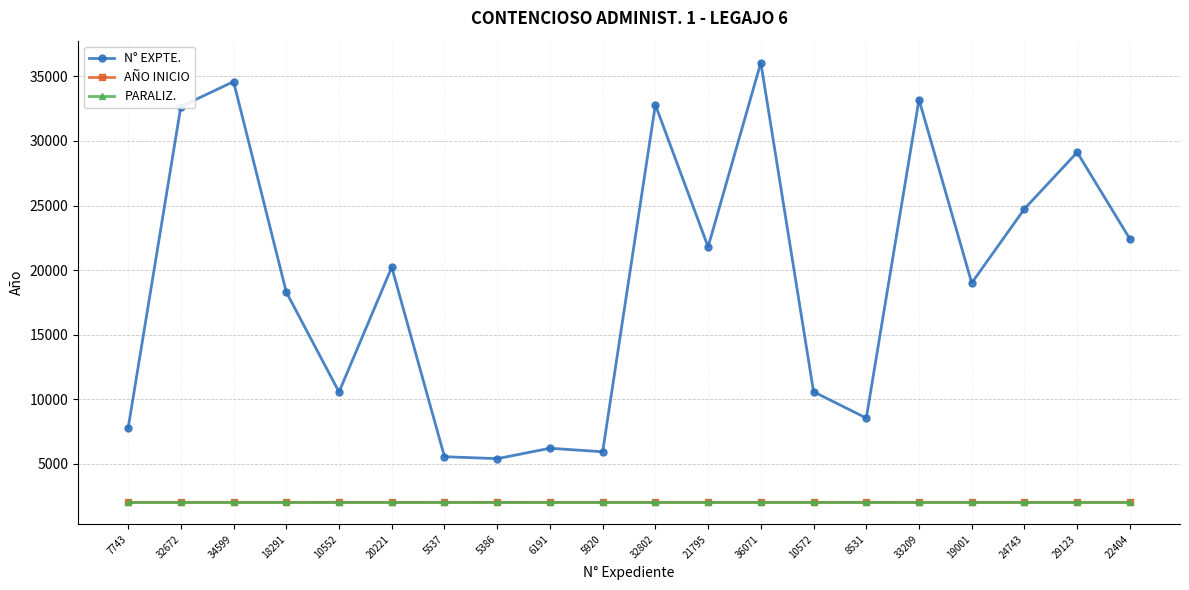

What is the difference between the maximum and minimum values in the AÑO INICIO series?

2